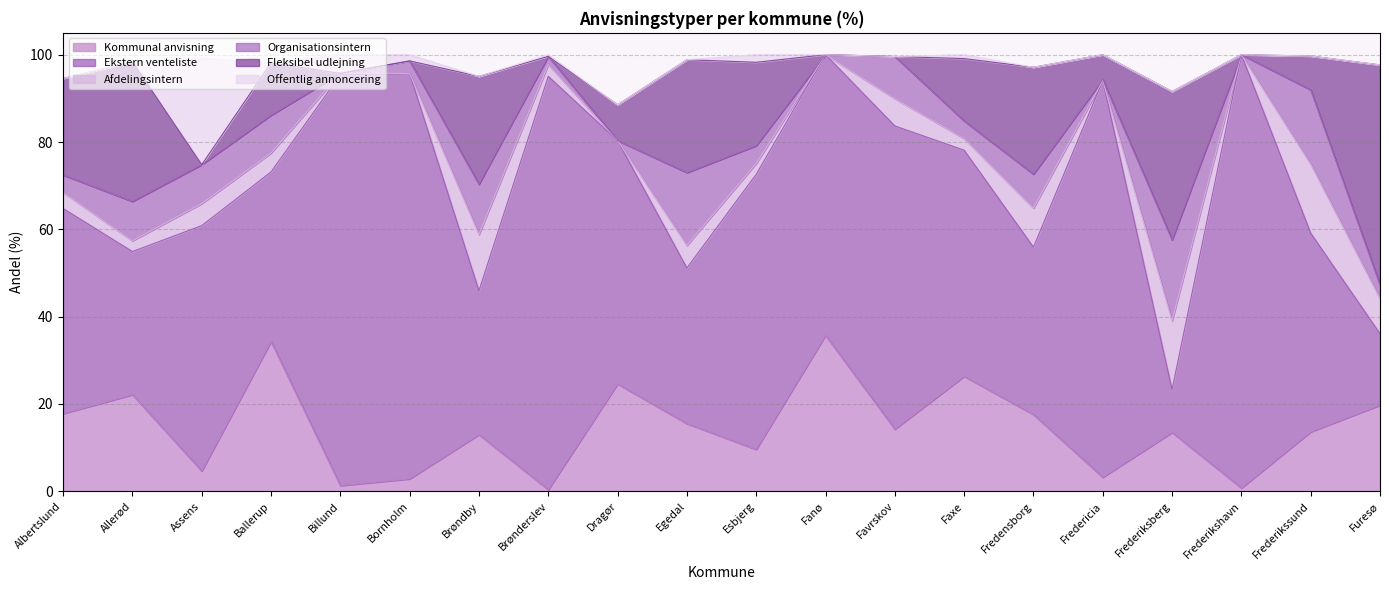

What are all the series names shown in the legend?

Kommunal anvisning, Ekstern venteliste, Afdelingsintern, Organisationsintern, Fleksibel udlejning, Offentlig annoncering